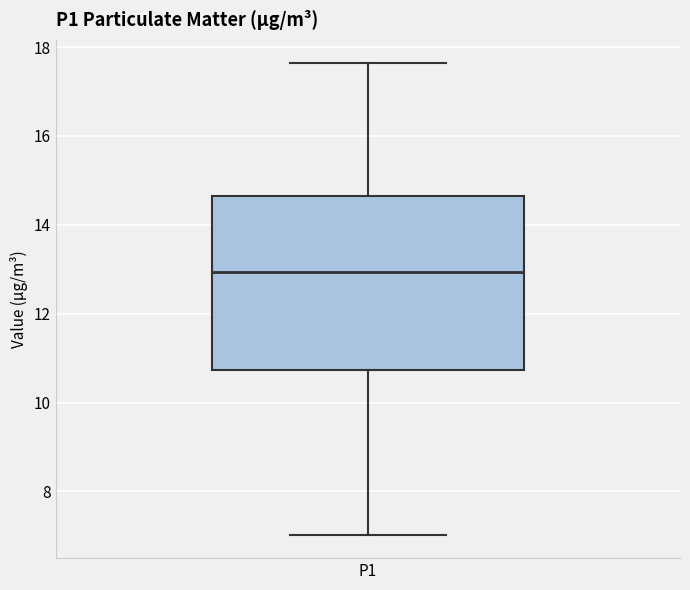

Where is the lower edge of the box for P1 on the y-axis? The values are not printed on the chart, so give them approximately, as read against the axis.

10.8